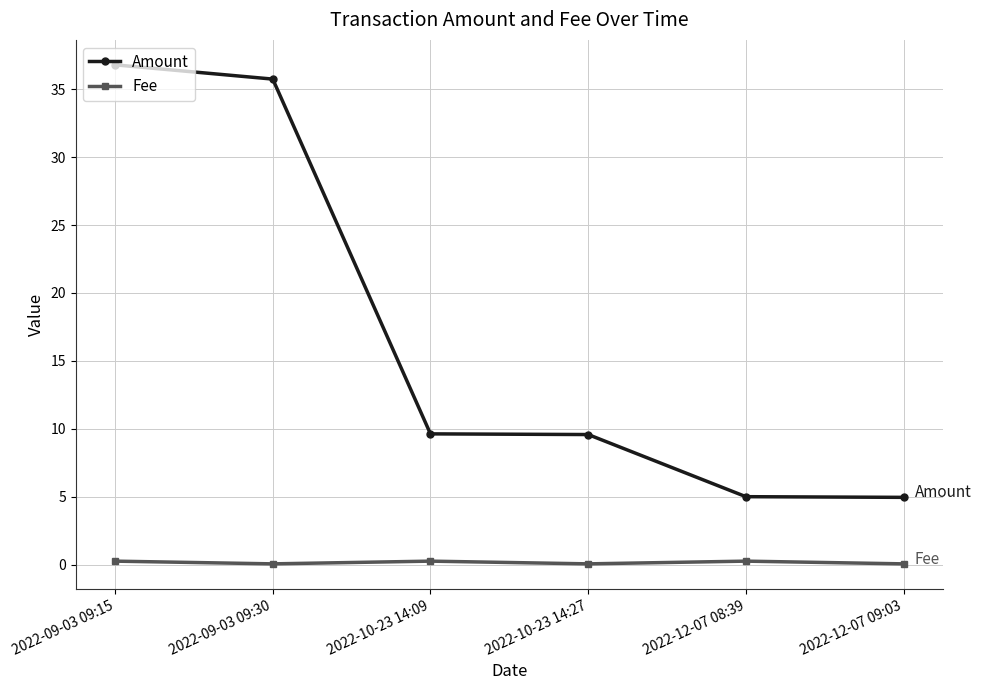

Rank the series by their average value, from highest to lowest.

Amount, Fee